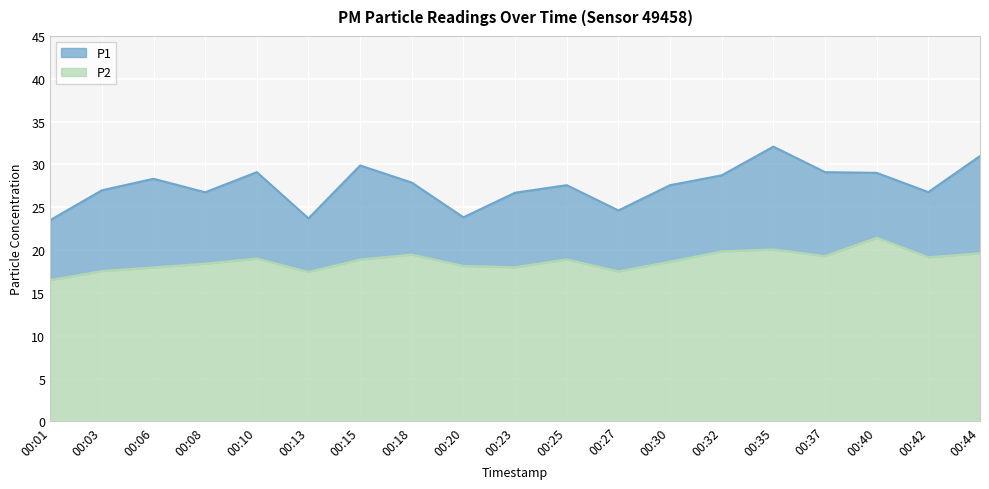

Rank the categories by P1 value from lowest to highest.

00:01, 00:13, 00:20, 00:27, 00:23, 00:08, 00:42, 00:03, 00:25, 00:30, 00:18, 00:06, 00:32, 00:40, 00:10, 00:37, 00:15, 00:44, 00:35